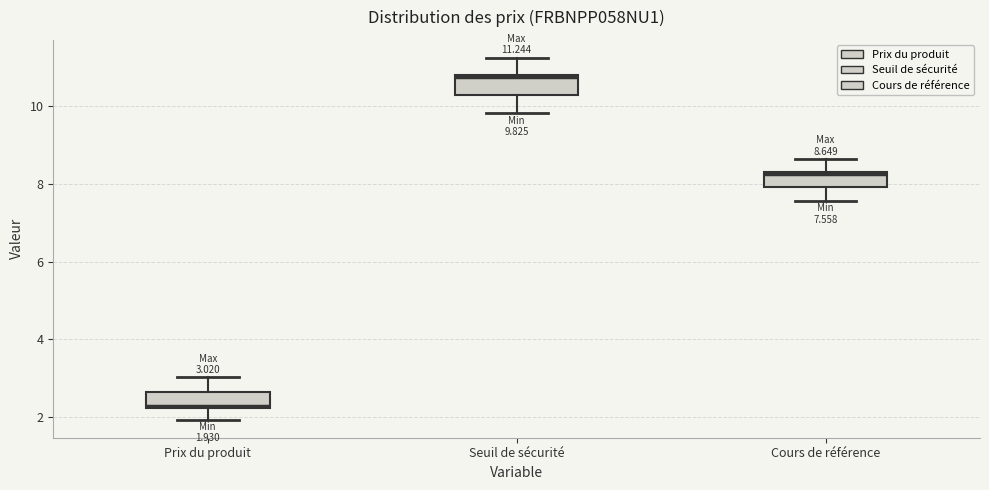

Which box's median line is the highest?

Seuil de sécurité